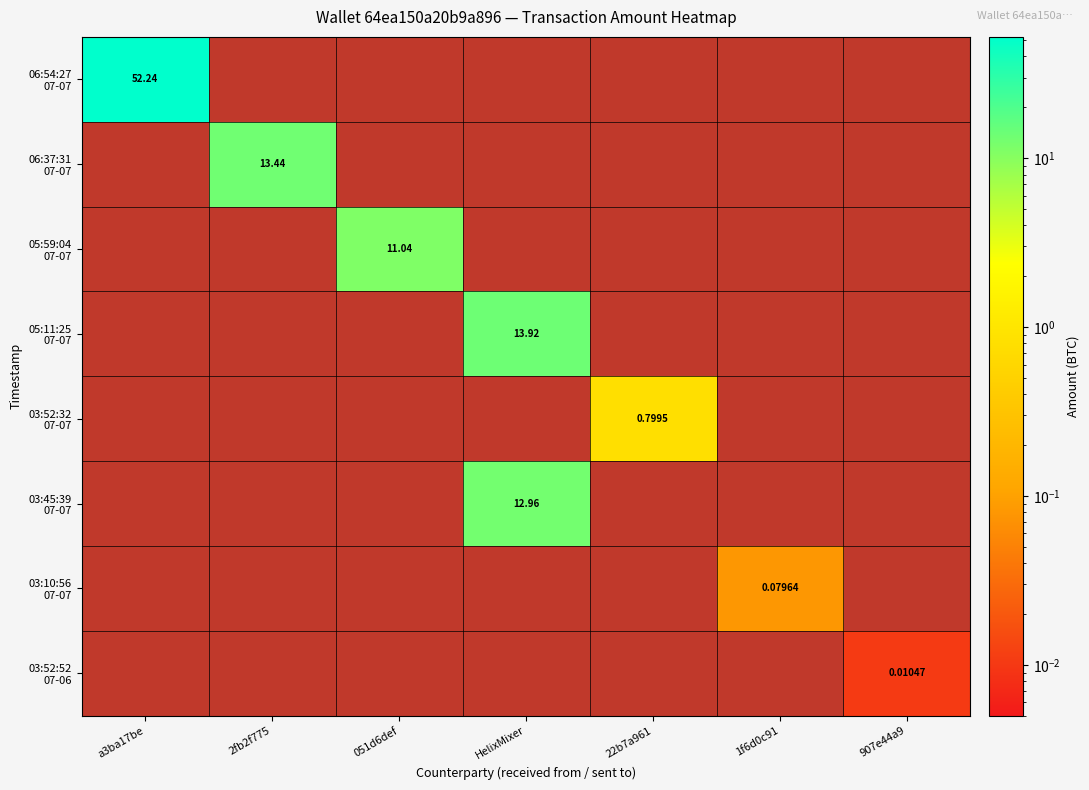

What is the approximate value of 03:10:56 07-07 at 1f6d0c91?

0.1